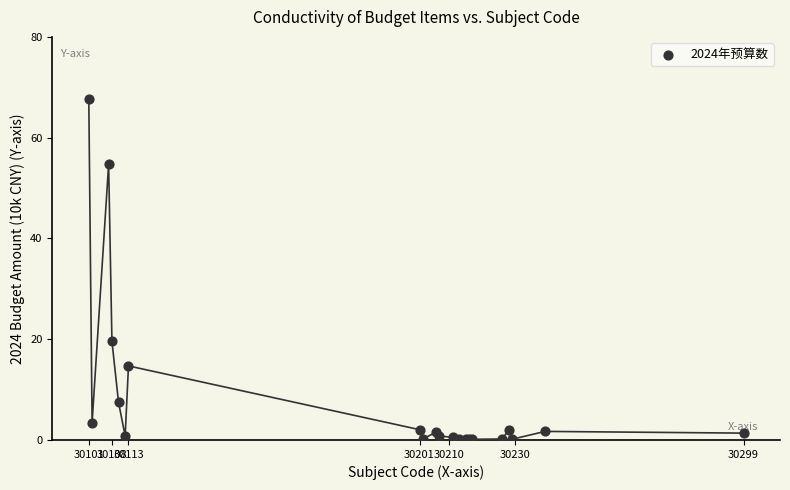

What Y value in the scatter plot is closest to 33?

19.6